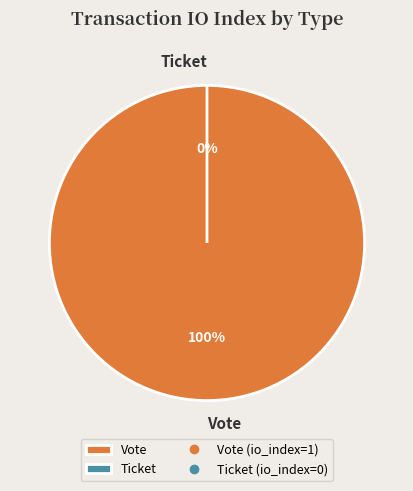

What portion of the pie excludes Ticket?

100.0%